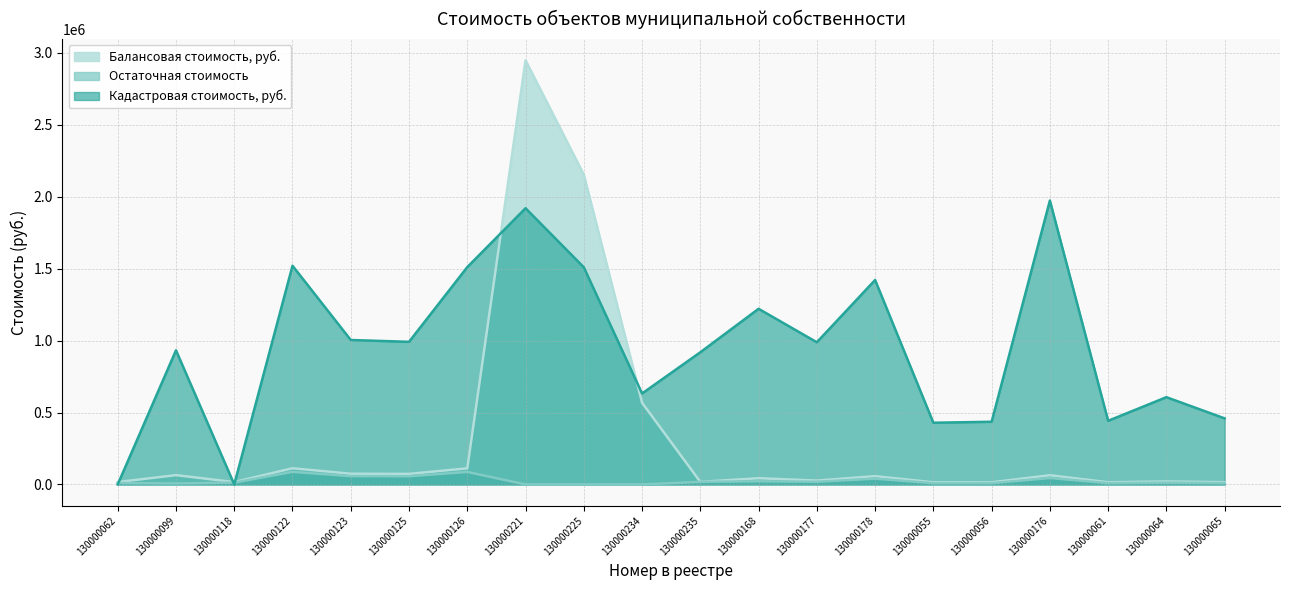

How many lines are shown in the chart?

3